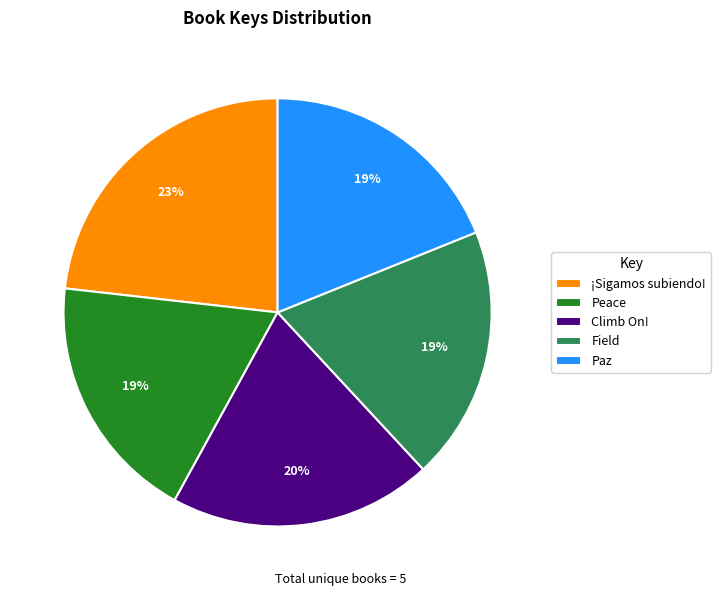

Which slice is the largest?

¡Sigamos subiendo!